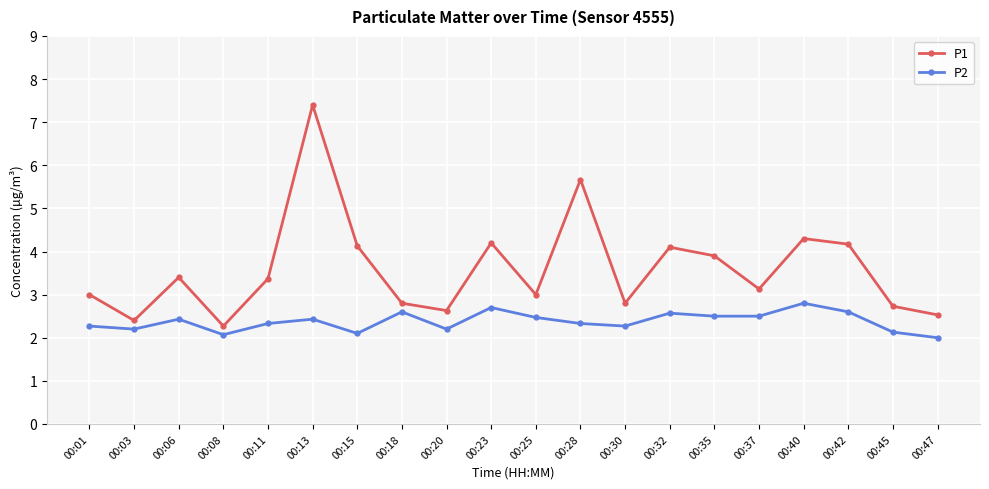

List the series in order of their overall mean, lowest first.

P2, P1